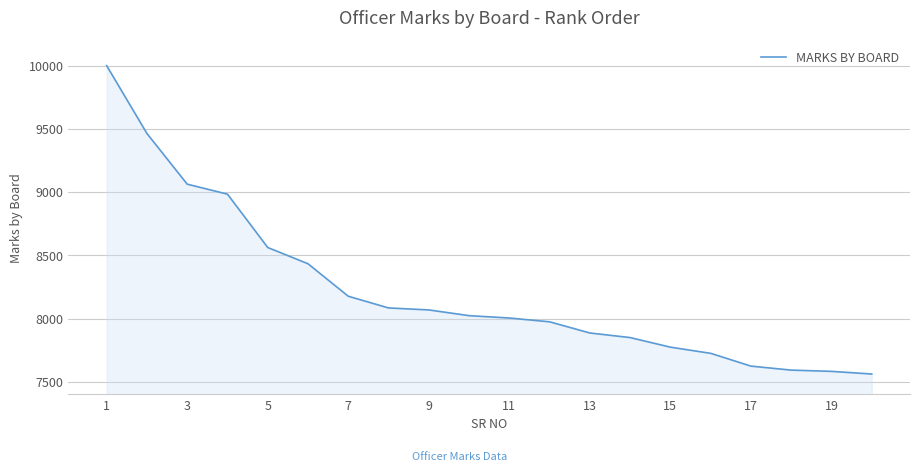

What is the maximum value shown in the chart?

10000.0